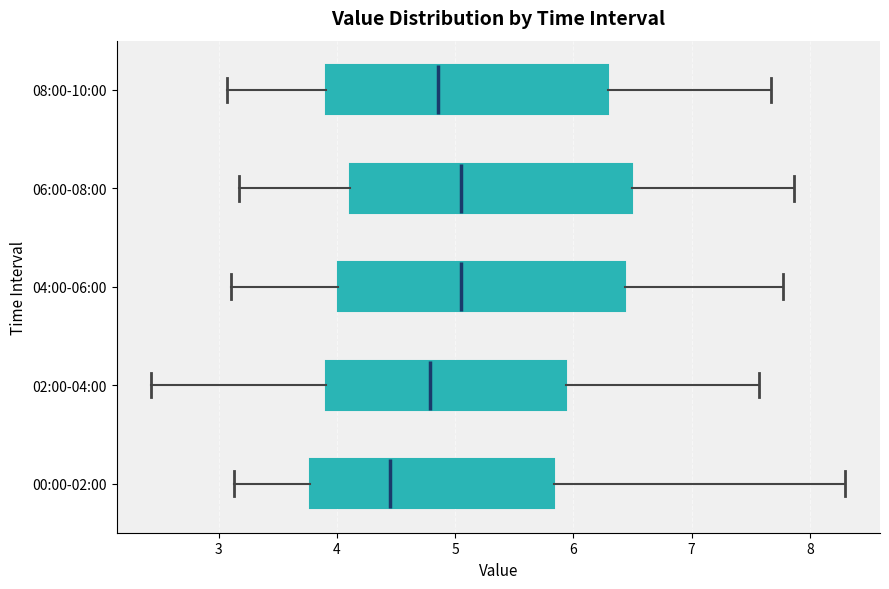

Reading bottom to top, transcribe this box plot: for each box, give where its median line is, the range the box spans, and where its two whiskers end, as read against the x-axis. The values are not printed on the chart, so give them approximately, as read against the axis.

00:00-02:00: median 4.5, box 3.8 to 5.8, whiskers 3.1 to 8.3
02:00-04:00: median 4.8, box 3.9 to 5.9, whiskers 2.4 to 7.6
04:00-06:00: median 5.1, box 4.0 to 6.4, whiskers 3.1 to 7.8
06:00-08:00: median 5.1, box 4.1 to 6.5, whiskers 3.2 to 7.9
08:00-10:00: median 4.9, box 3.9 to 6.3, whiskers 3.1 to 7.7